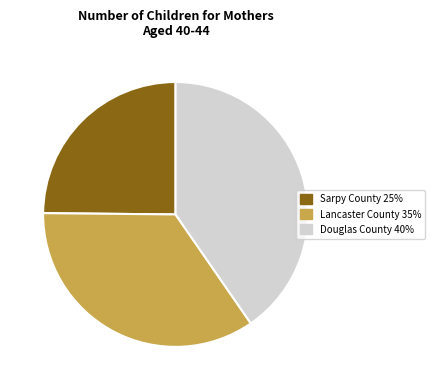

Rank the categories by value from lowest to highest.

Sarpy County, Lancaster County, Douglas County